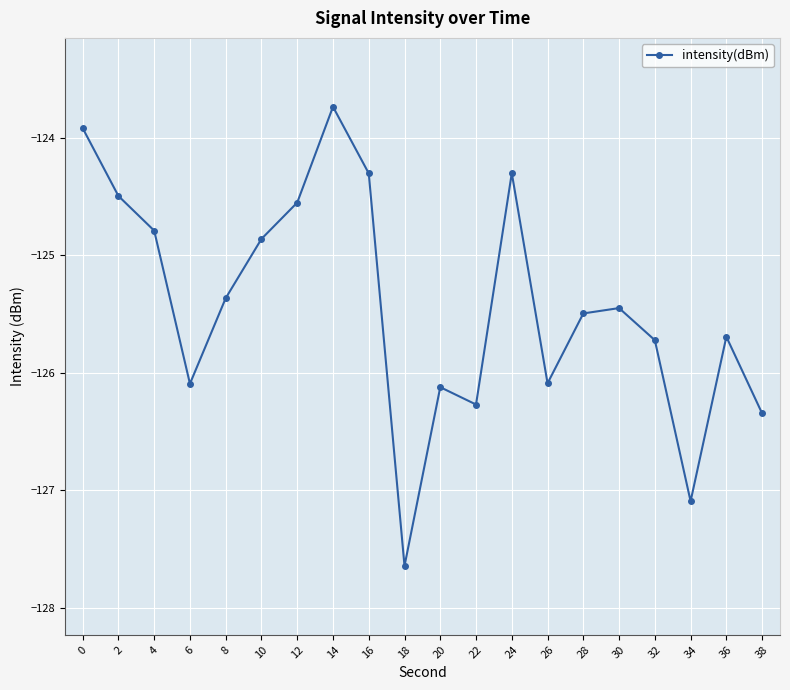

Reading left to right, list all the values displayed in this chart.

0=-123.9	2=-124.5	4=-124.8	6=-126.1	8=-125.4	10=-124.9	12=-124.6	14=-123.7	16=-124.3	18=-127.6	20=-126.1	22=-126.3	24=-124.3	26=-126.1	28=-125.5	30=-125.4	32=-125.7	34=-127.1	36=-125.7	38=-126.3